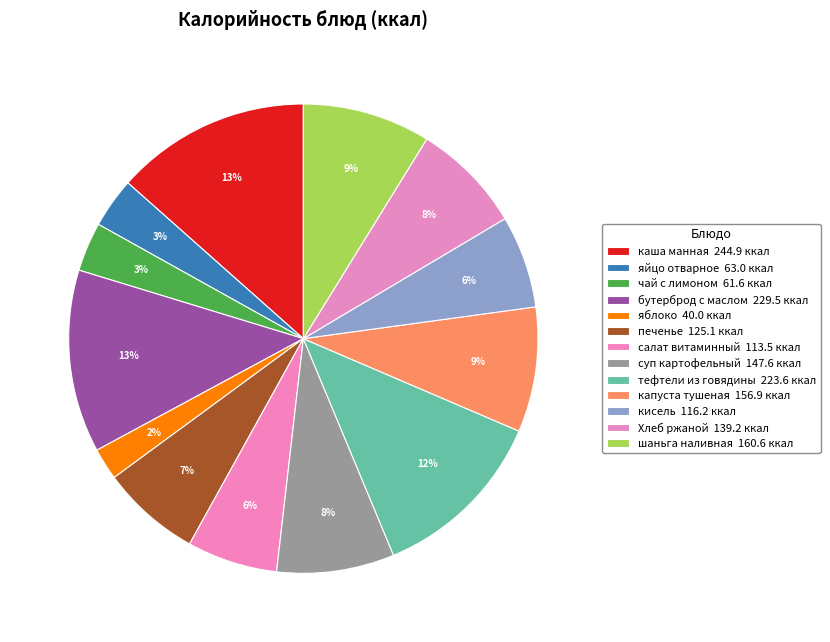

Which slice is the smallest?

яблоко